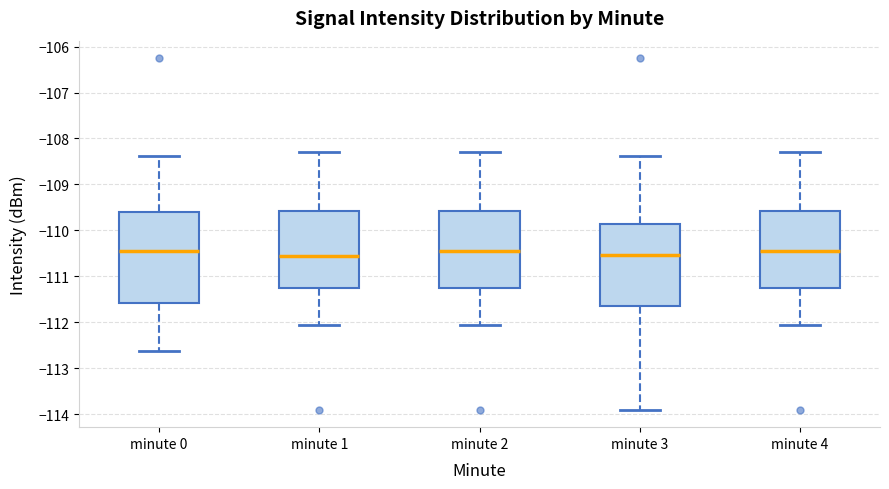

Reading left to right, transcribe this box plot: for each box, give where its median line is, the range the box spans, and where its two whiskers end, as read against the y-axis. The values are not printed on the chart, so give them approximately, as read against the axis.

minute 0: median -110.5, box -111.6 to -109.6, whiskers -112.6 to -108.4
minute 1: median -110.6, box -111.3 to -109.6, whiskers -112.1 to -108.3
minute 2: median -110.5, box -111.3 to -109.6, whiskers -112.1 to -108.3
minute 3: median -110.5, box -111.7 to -109.9, whiskers -113.9 to -108.4
minute 4: median -110.5, box -111.3 to -109.6, whiskers -112.1 to -108.3